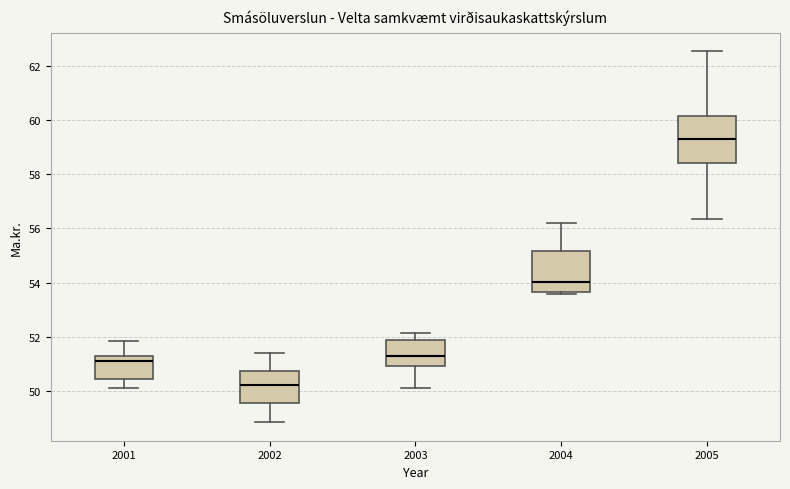

Which box has the lowest median line?

2002